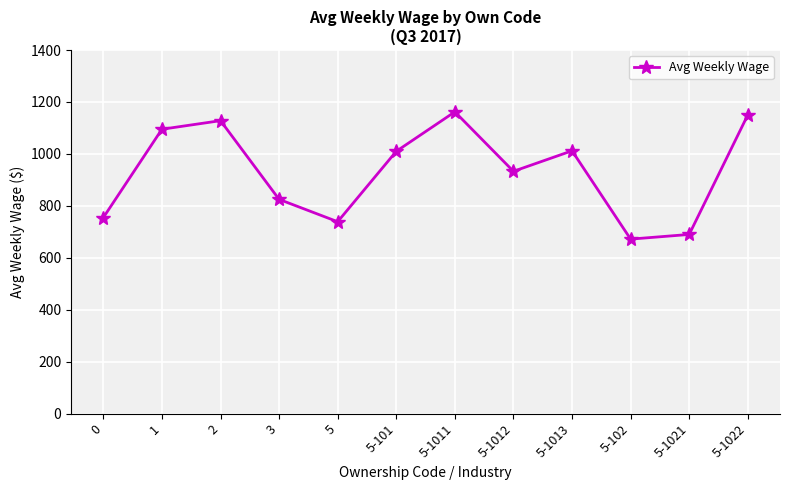

What is the difference between the maximum and second lowest values?

472